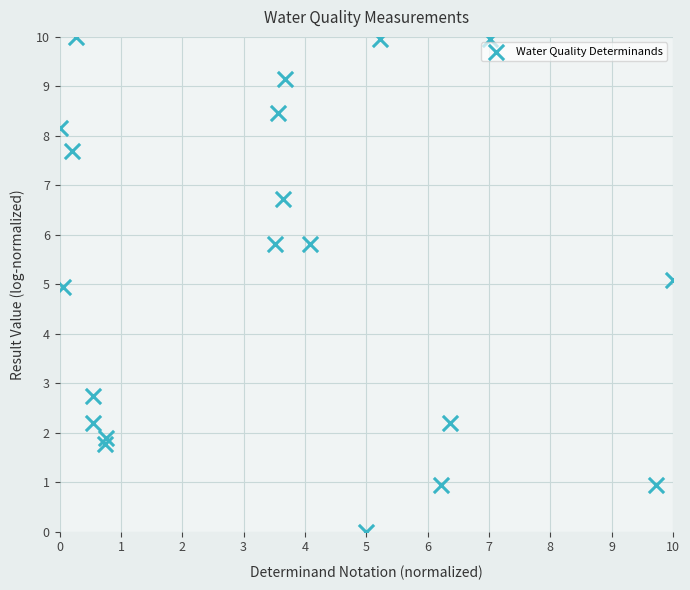

What is the range of X values (max minus min)?

10.0